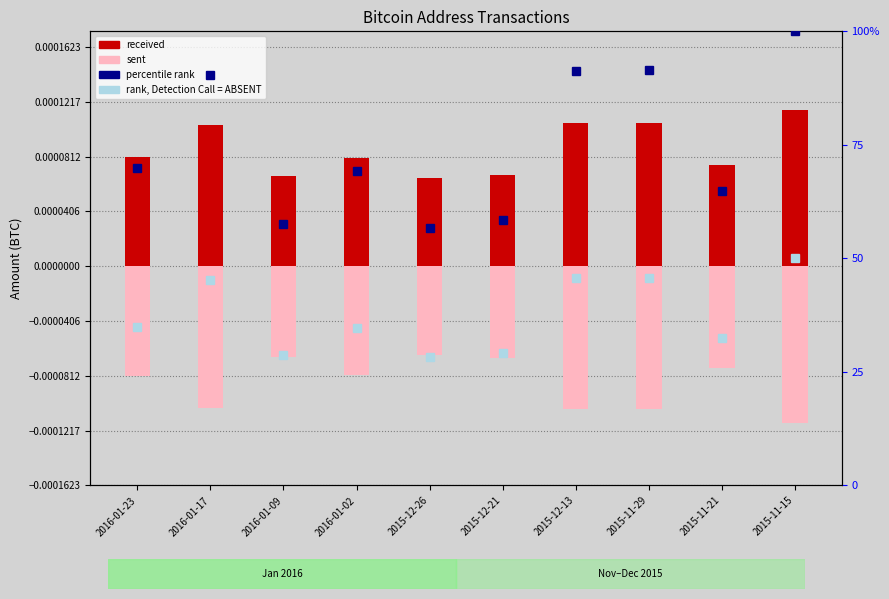

List the labels in order of received amount value, smallest first.

2015-12-26, 2016-01-09, 2015-12-21, 2015-11-21, 2016-01-02, 2016-01-23, 2016-01-17, 2015-12-13, 2015-11-29, 2015-11-15